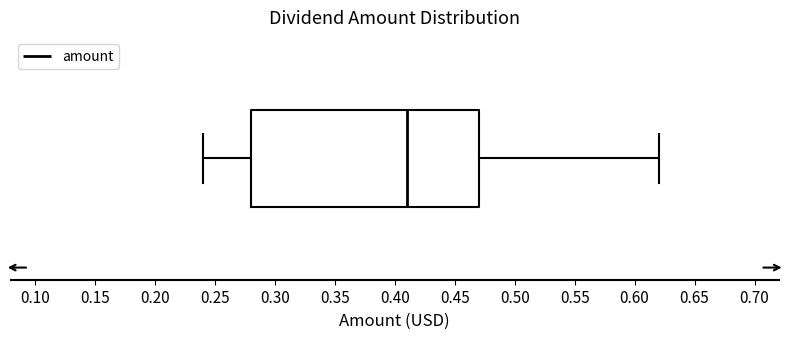

Where does the median line of the box sit on the x-axis? The values are not printed on the chart, so give them approximately, as read against the axis.

0.41